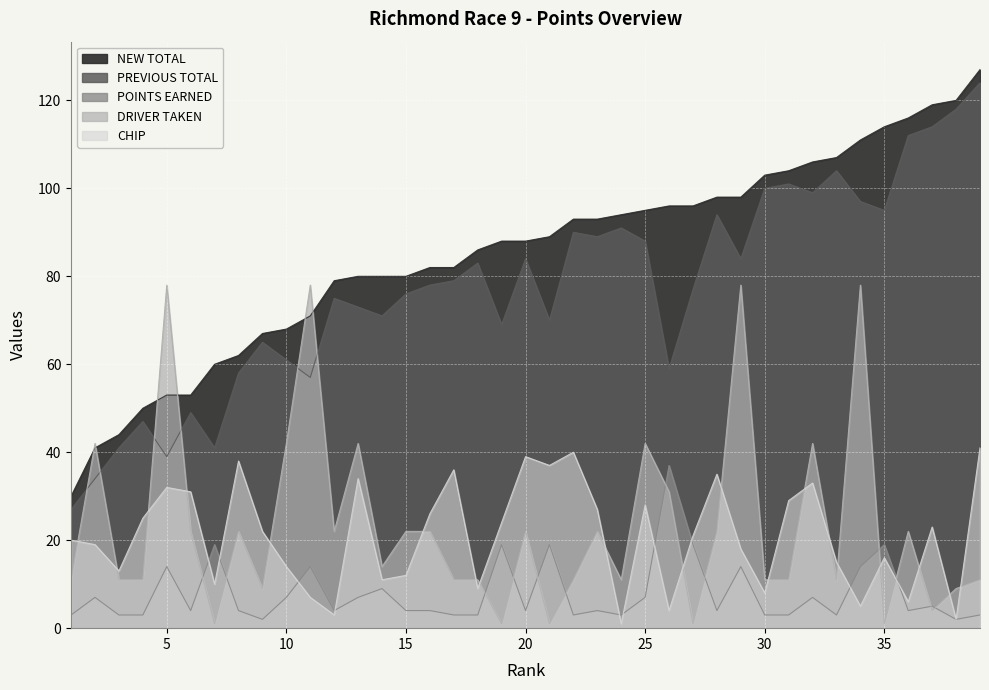

How many interior local valleys does the POINTS EARNED series have?

10